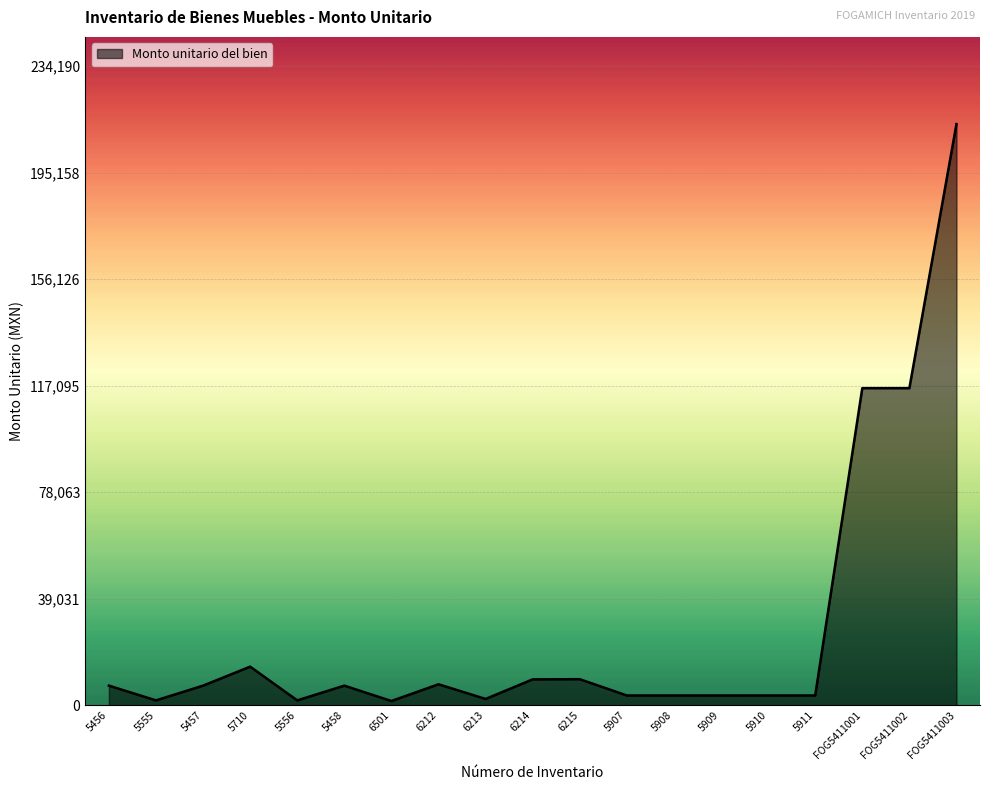

Which label corresponds to the largest value in the chart?

FOG5411003